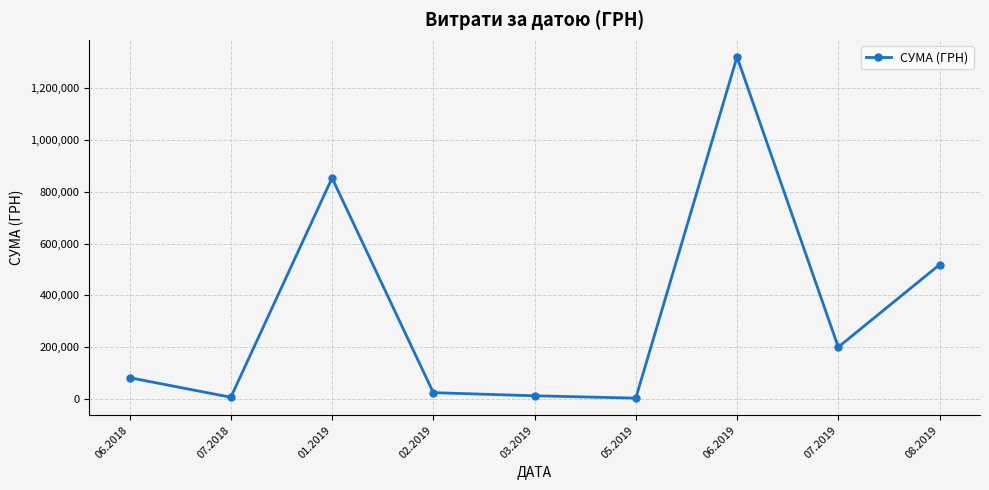

Does the chart have visible grid lines?

Yes